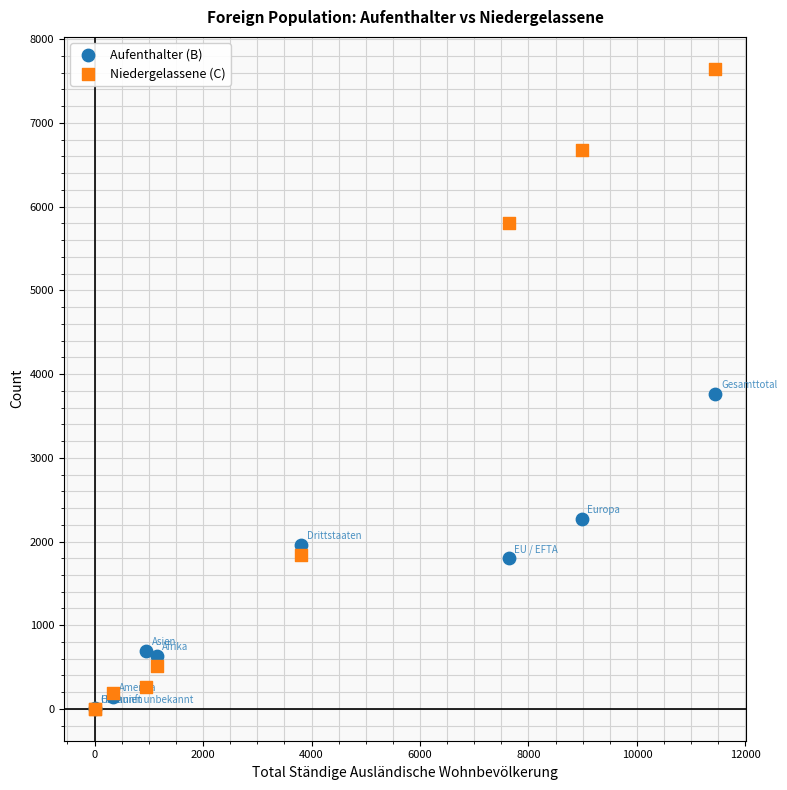

Which series reaches the maximum Y coordinate?

Niedergelassene (C)